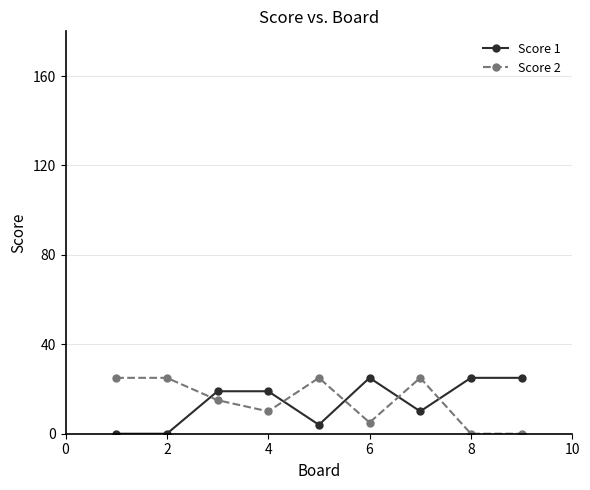

At how many categories does at least one series exceed 7?

9